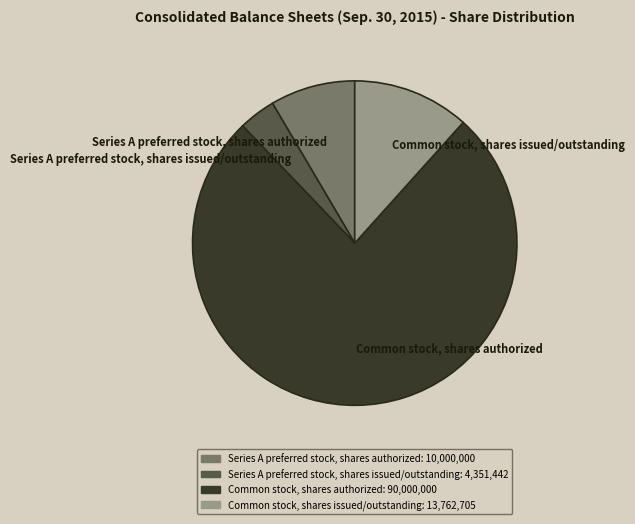

Between Series A preferred stock, shares issued/outstanding and Series A preferred stock, shares authorized, which is larger?

Series A preferred stock, shares authorized